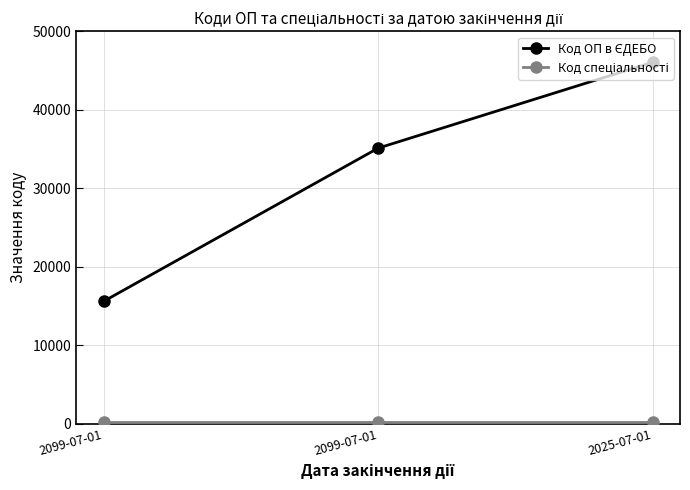

Which series has the widest spread of values?

Код ОП в ЄДЕБО